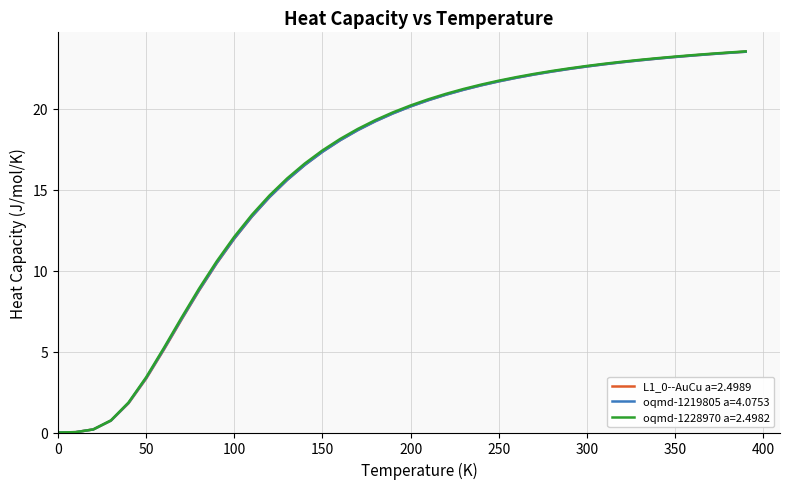

Which series has the largest range (max minus min)?

oqmd-1228970 a=2.4982